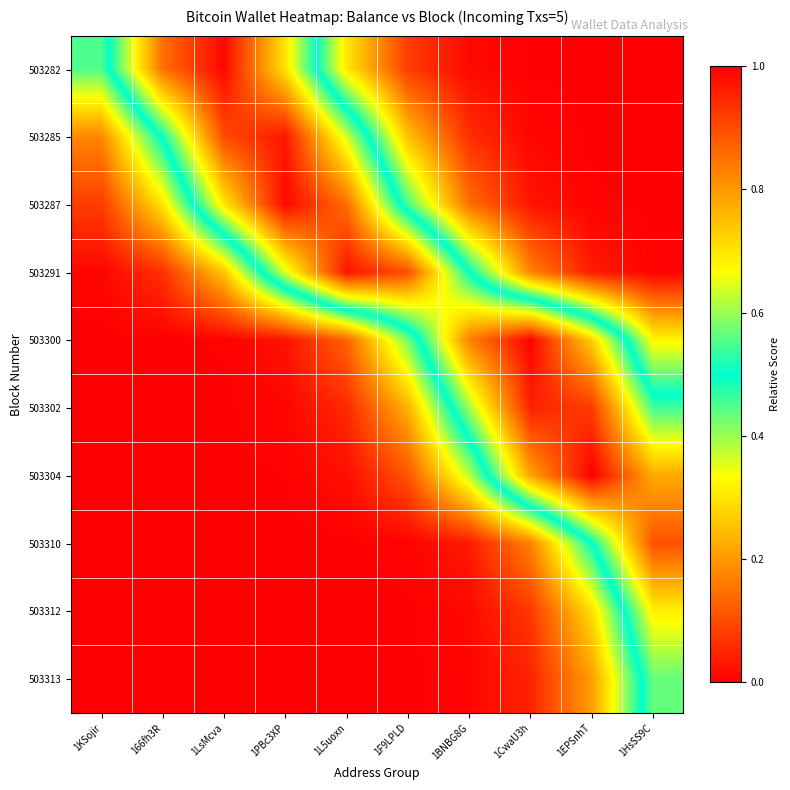

Reading left to right, list all the values displayed in this chart.

503282: 1KSojir=0.4	166fh3R=0.9	1LsMcva=1.0	1PBc3XP=0.7	1L5uoxn=0.3	1F9LPLD=0.1	1BNBG8G=0.0	1CwaU3h=0.0	1EPSnhT=0.0	1HsSS9C=0.0
503285: 1KSojir=0.2	166fh3R=0.5	1LsMcva=0.9	1PBc3XP=1.0	1L5uoxn=0.6	1F9LPLD=0.3	1BNBG8G=0.1	1CwaU3h=0.0	1EPSnhT=0.0	1HsSS9C=0.0
503287: 1KSojir=0.1	166fh3R=0.3	1LsMcva=0.7	1PBc3XP=1.0	1L5uoxn=0.9	1F9LPLD=0.5	1BNBG8G=0.1	1CwaU3h=0.0	1EPSnhT=0.0	1HsSS9C=0.0
503291: 1KSojir=0.0	166fh3R=0.1	1LsMcva=0.3	1PBc3XP=0.6	1L5uoxn=1.0	1F9LPLD=0.9	1BNBG8G=0.5	1CwaU3h=0.2	1EPSnhT=0.0	1HsSS9C=0.0
503300: 1KSojir=0.0	166fh3R=0.0	1LsMcva=0.0	1PBc3XP=0.0	1L5uoxn=0.1	1F9LPLD=0.4	1BNBG8G=0.8	1CwaU3h=1.0	1EPSnhT=0.7	1HsSS9C=0.3
503302: 1KSojir=0.0	166fh3R=0.0	1LsMcva=0.0	1PBc3XP=0.0	1L5uoxn=0.1	1F9LPLD=0.2	1BNBG8G=0.6	1CwaU3h=1.0	1EPSnhT=0.9	1HsSS9C=0.5
503304: 1KSojir=0.0	166fh3R=0.0	1LsMcva=0.0	1PBc3XP=0.0	1L5uoxn=0.0	1F9LPLD=0.1	1BNBG8G=0.4	1CwaU3h=0.8	1EPSnhT=1.0	1HsSS9C=0.8
503310: 1KSojir=0.0	166fh3R=0.0	1LsMcva=0.0	1PBc3XP=0.0	1L5uoxn=0.0	1F9LPLD=0.0	1BNBG8G=0.0	1CwaU3h=0.2	1EPSnhT=0.5	1HsSS9C=0.9
503312: 1KSojir=0.0	166fh3R=0.0	1LsMcva=0.0	1PBc3XP=0.0	1L5uoxn=0.0	1F9LPLD=0.0	1BNBG8G=0.0	1CwaU3h=0.1	1EPSnhT=0.3	1HsSS9C=0.7
503313: 1KSojir=0.0	166fh3R=0.0	1LsMcva=0.0	1PBc3XP=0.0	1L5uoxn=0.0	1F9LPLD=0.0	1BNBG8G=0.0	1CwaU3h=0.0	1EPSnhT=0.2	1HsSS9C=0.6